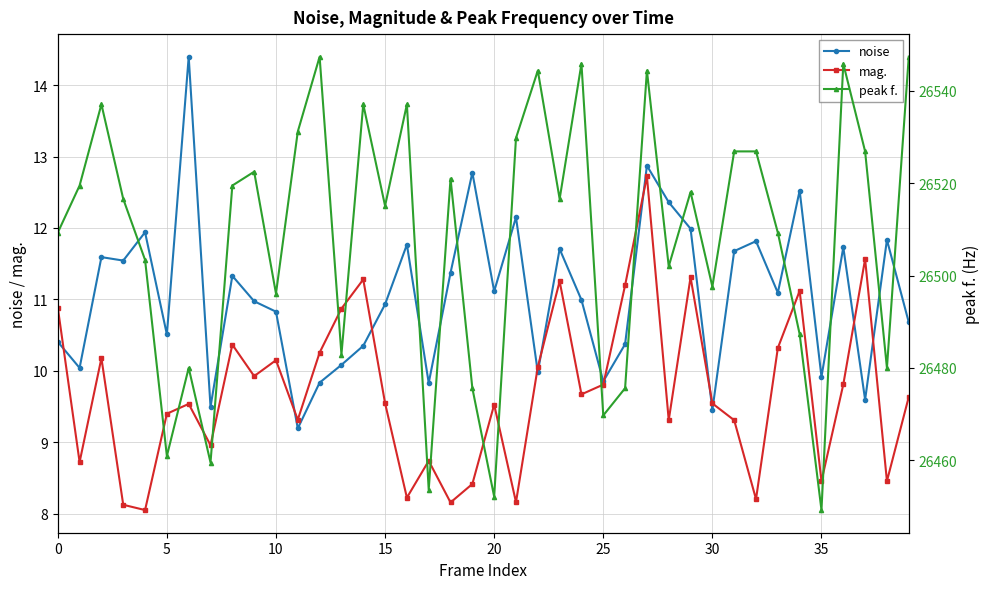

What is the label of the 19th point from the right?

21